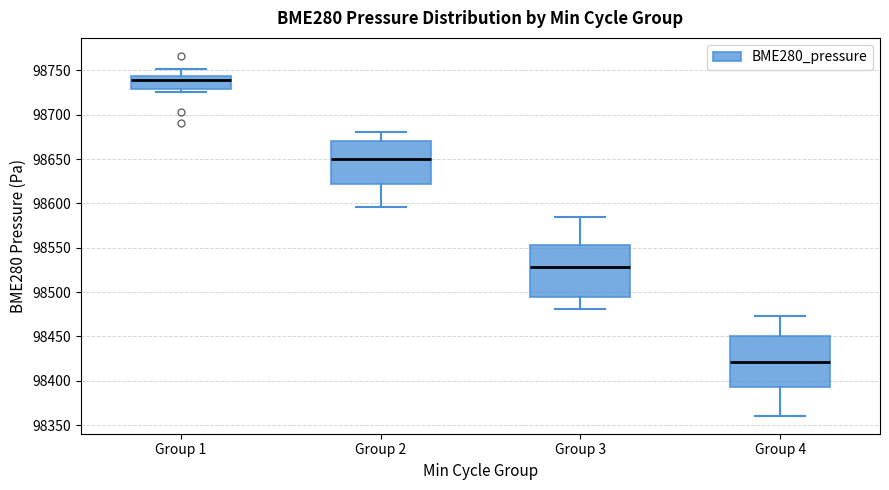

Which box has the lowest median line?

Group 4